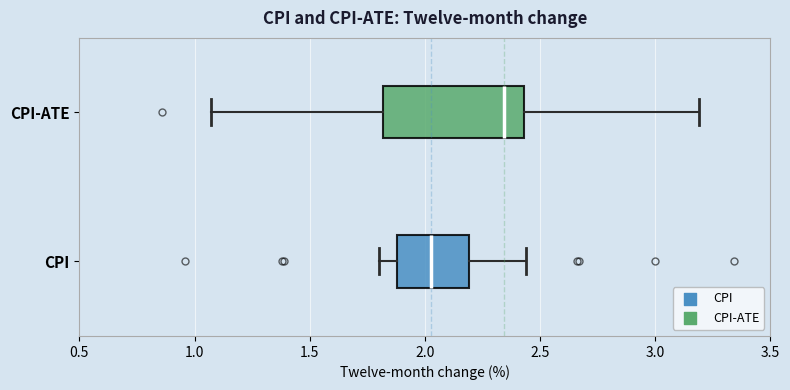

Where is the left edge of the box for CPI on the x-axis? The values are not printed on the chart, so give them approximately, as read against the axis.

1.90